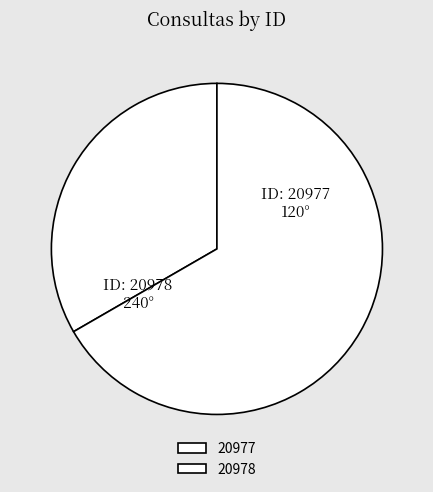

Rank the categories by value from lowest to highest.

20977, 20978